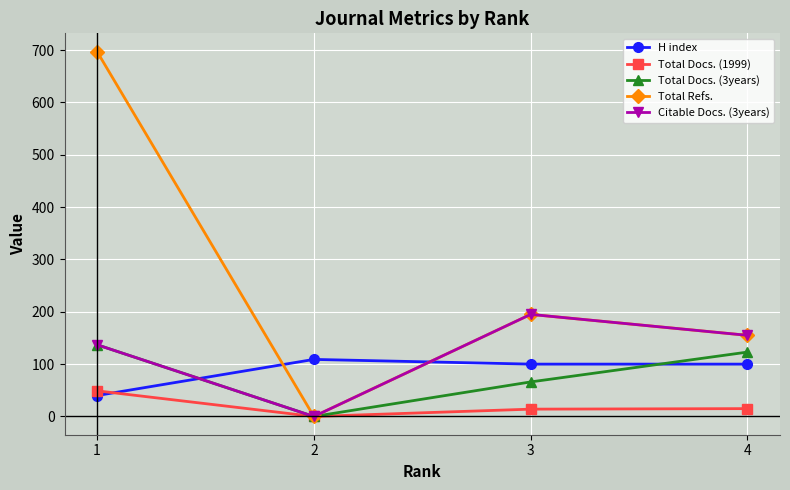

True or false: Total Docs. (3years) has more than 0 points higher than both neighbors.

False